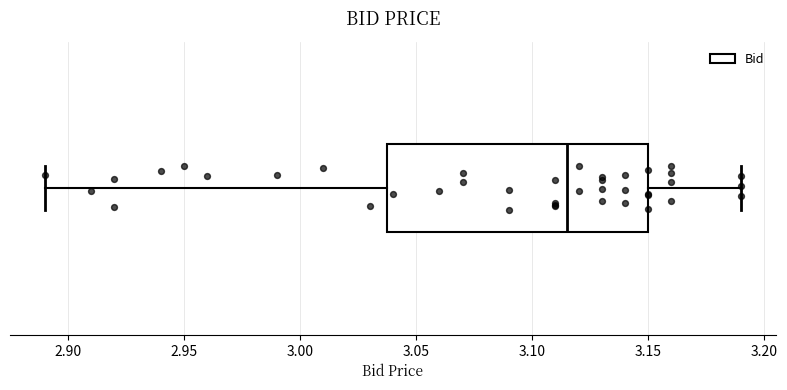

Transcribe this box plot: give where the median line is, the range the box spans, and where the two whiskers end, as read against the x-axis. The values are not printed on the chart, so give them approximately, as read against the axis.

median 3.115, box 3.040 to 3.150, whiskers 2.890 to 3.190